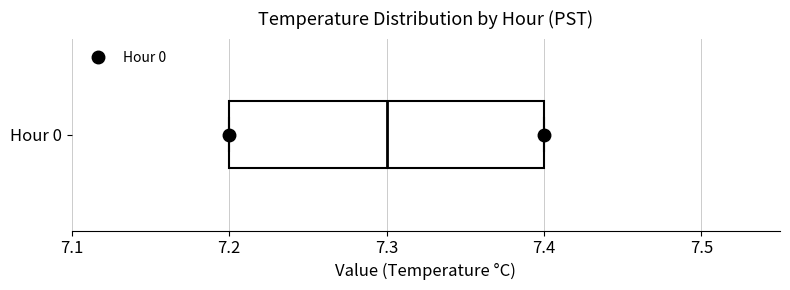

Read this box plot against the x-axis: the position of the median line, the range covered by the box, and the ends of both whiskers. The values are not printed on the chart, so give them approximately, as read against the axis.

median 7.3, box 7.2 to 7.4, whiskers 7.2 to 7.4